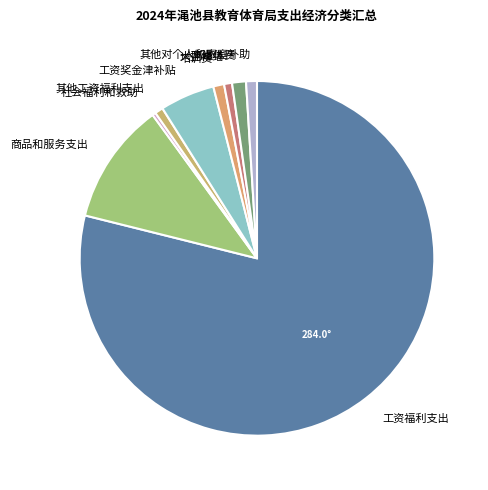

The 工资奖金津补贴 slice represents 15% of the pie. True or false?

False